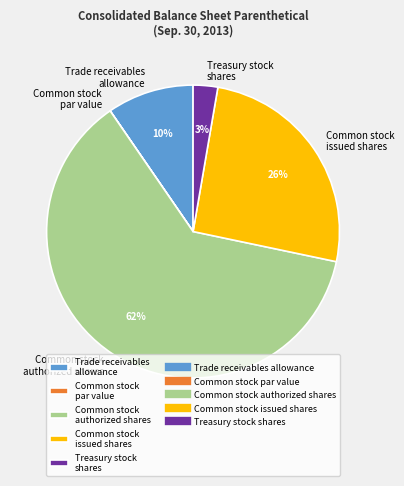

To the nearest percent, what percentage of the pie is Trade receivables allowance?

10%